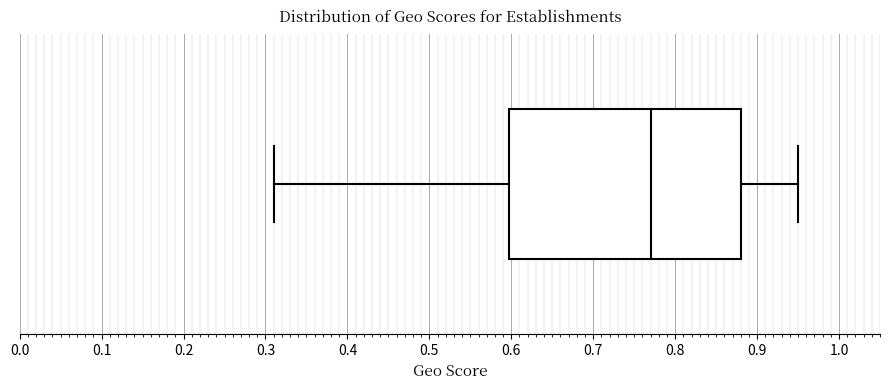

Read this box plot against the x-axis: the position of the median line, the range covered by the box, and the ends of both whiskers. The values are not printed on the chart, so give them approximately, as read against the axis.

median 0.77, box 0.60 to 0.88, whiskers 0.31 to 0.95